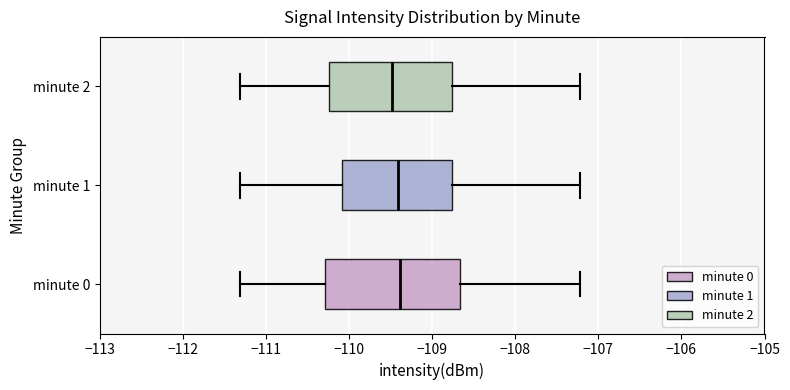

Which box is the widest, from its left edge to its right edge?

minute 0